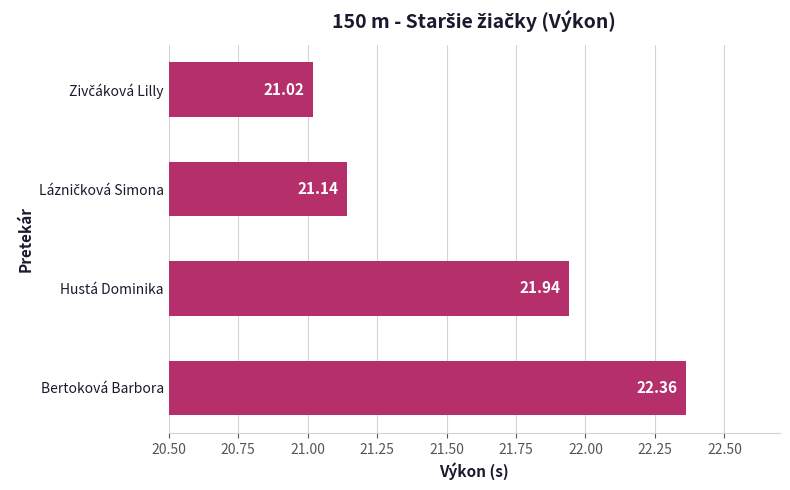

What is the sum of all values?

86.5